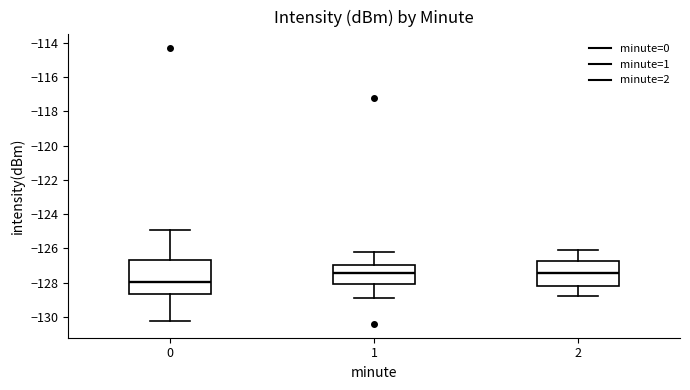

Reading left to right, read every box against the y-axis: the position of its median line, the range the box covers, and the ends of its whiskers. The values are not printed on the chart, so give them approximately, as read against the axis.

0: median -128.0, box -128.6 to -126.8, whiskers -130.2 to -125.0
1: median -127.4, box -128.0 to -127.0, whiskers -128.8 to -126.2
2: median -127.4, box -128.2 to -126.8, whiskers -128.8 to -126.0